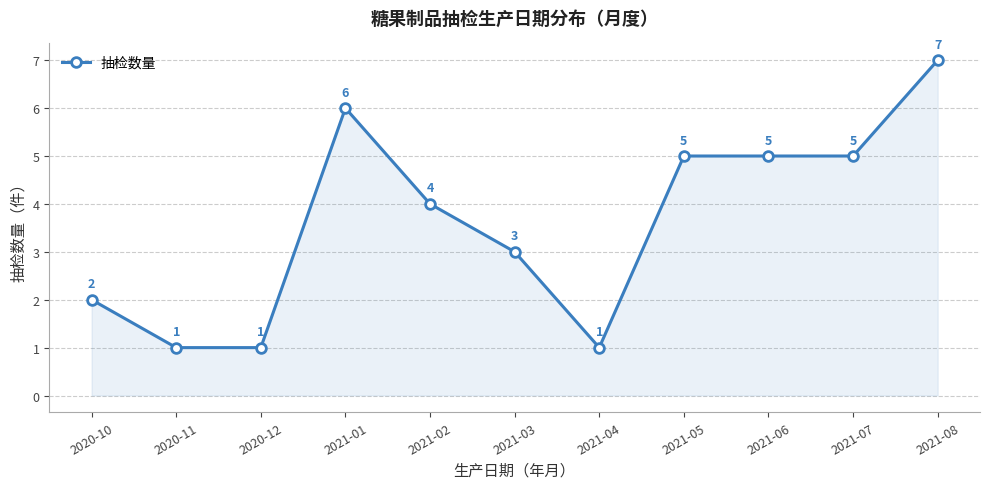

What value does the data have at 2021-03?

3